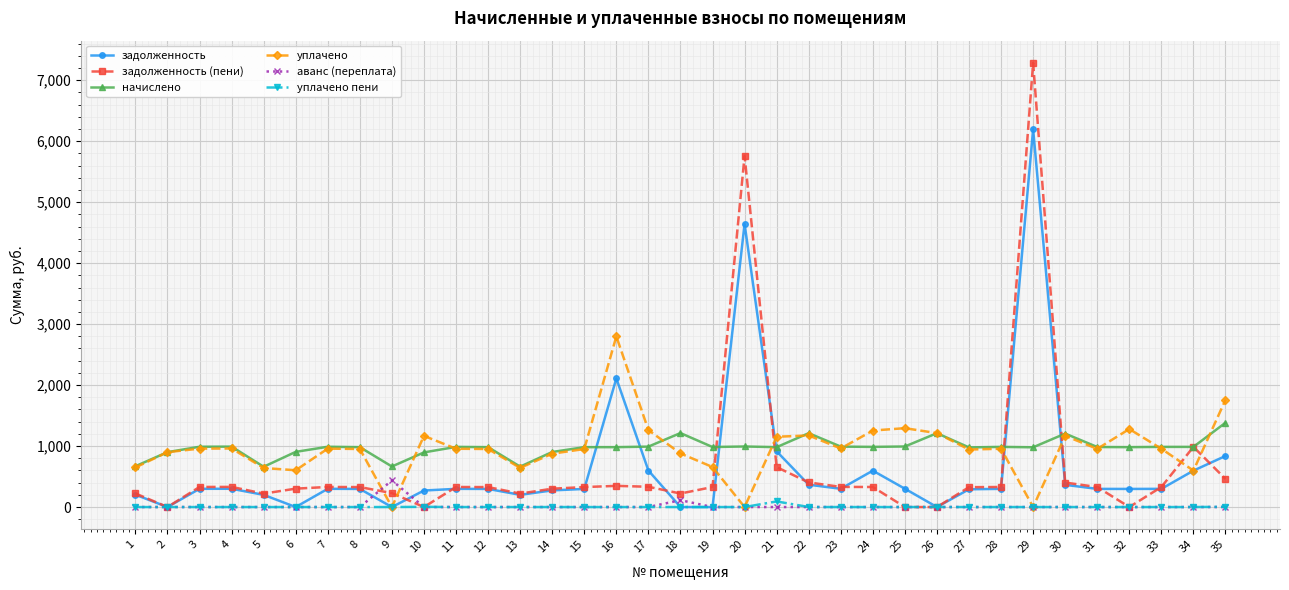

What is the difference between the highest and lowest values at 14?

902.8